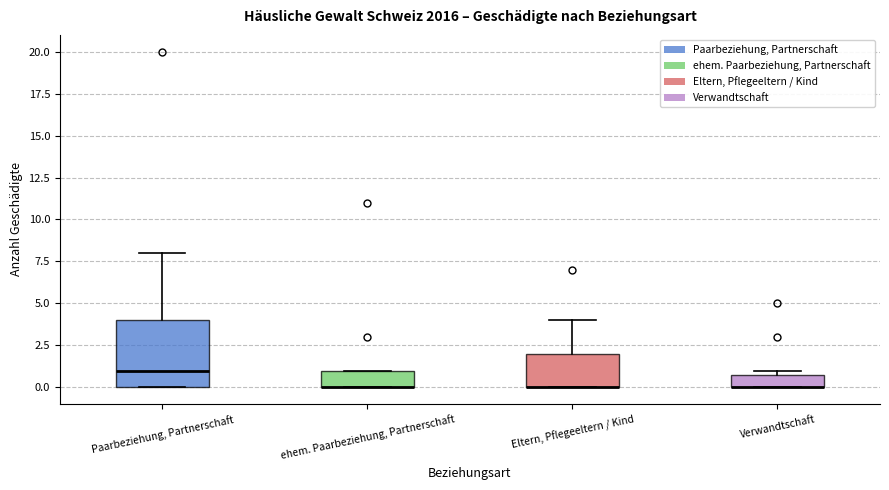

Where is the upper edge of the box for ehem. Paarbeziehung, Partnerschaft on the y-axis? The values are not printed on the chart, so give them approximately, as read against the axis.

1